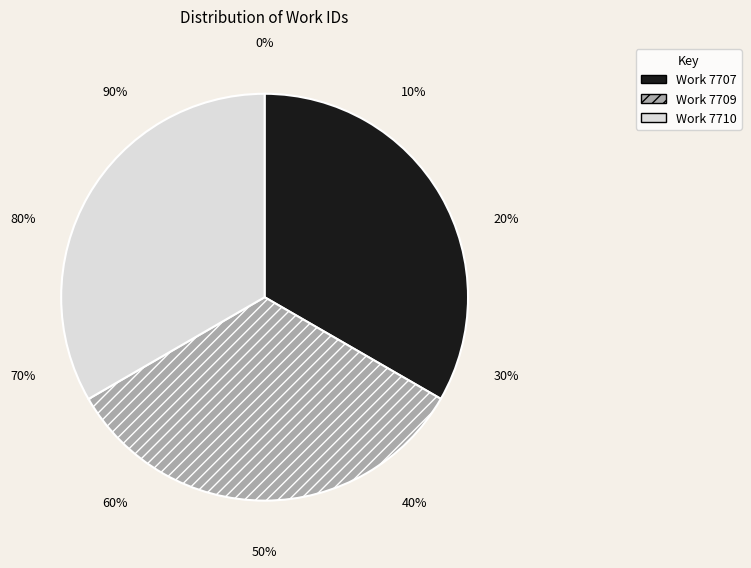

Count the number of slices in the pie.

3